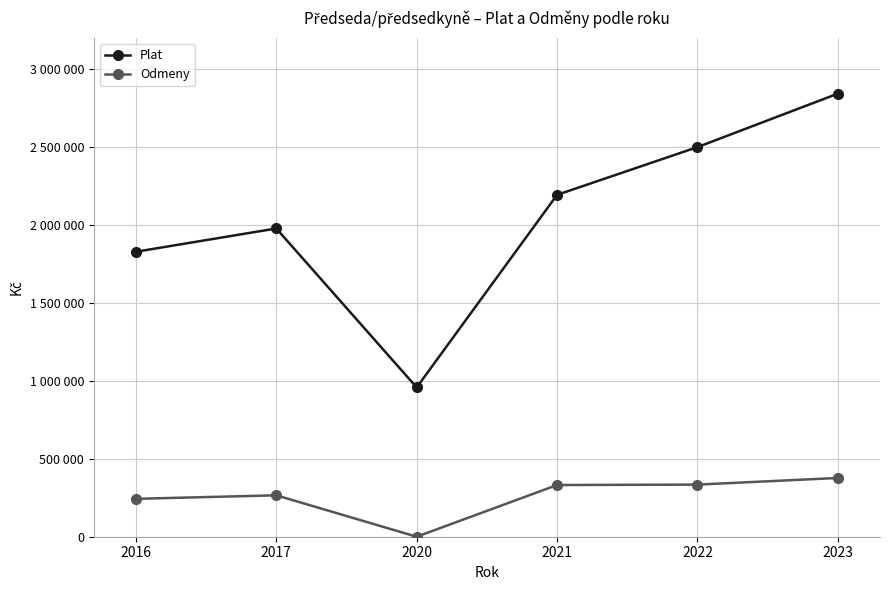

What is the sum of all Plat values?

12293126